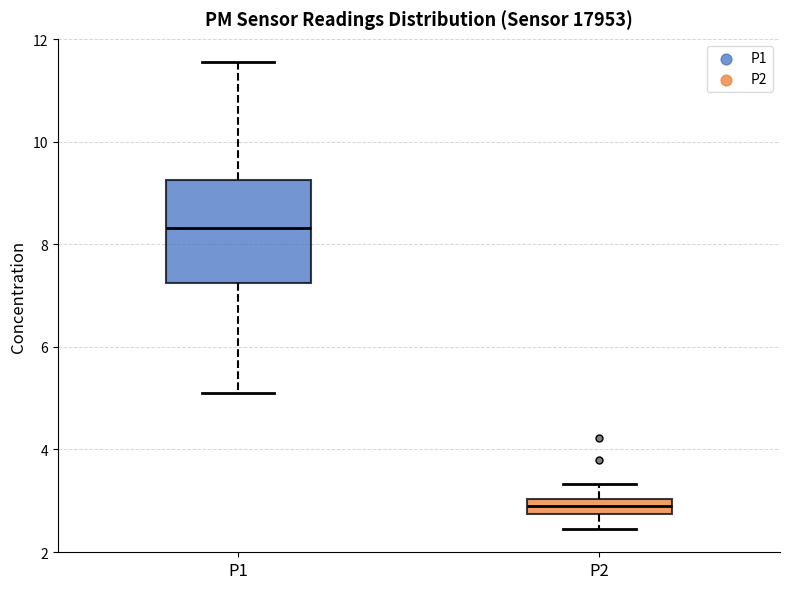

Which box has the lowest median line?

P2